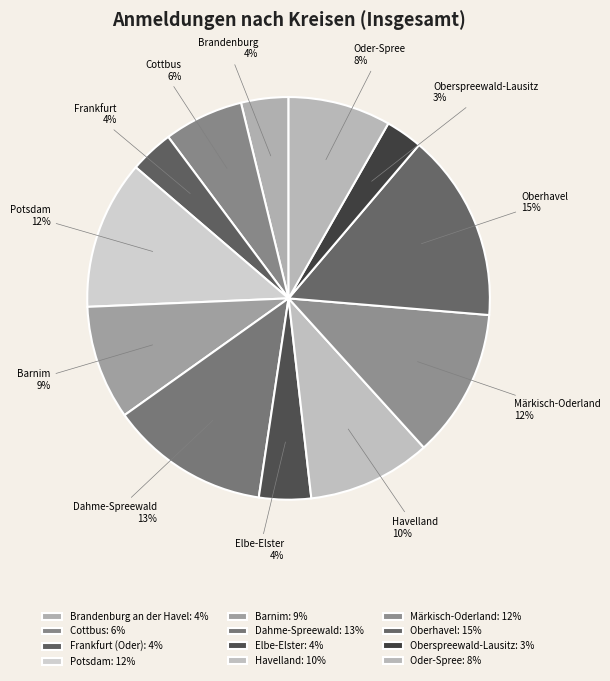

The Oberspreewald-Lausitz slice represents 10% of the pie. True or false?

False